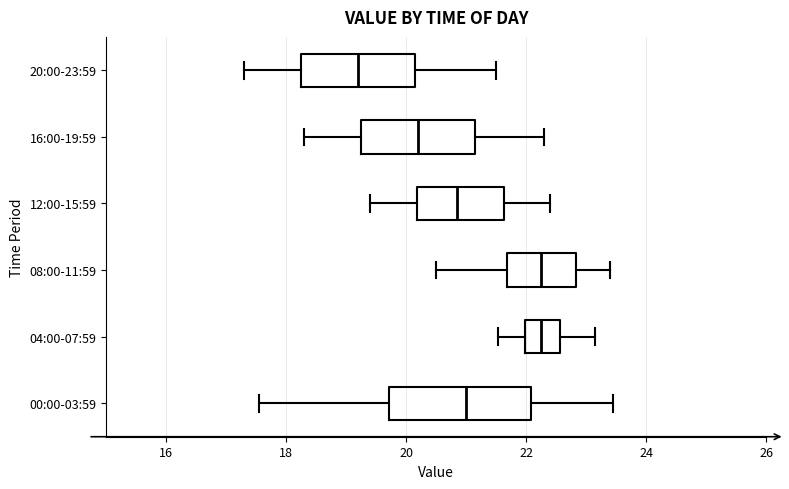

Reading bottom to top, transcribe this box plot: for each box, give where its median line is, the range the box spans, and where its two whiskers end, as read against the x-axis. The values are not printed on the chart, so give them approximately, as read against the axis.

00:00-03:59: median 21.0, box 19.8 to 22.0, whiskers 17.6 to 23.4
04:00-07:59: median 22.2, box 22.0 to 22.6, whiskers 21.6 to 23.2
08:00-11:59: median 22.2, box 21.6 to 22.8, whiskers 20.6 to 23.4
12:00-15:59: median 20.8, box 20.2 to 21.6, whiskers 19.4 to 22.4
16:00-19:59: median 20.2, box 19.2 to 21.2, whiskers 18.4 to 22.4
20:00-23:59: median 19.2, box 18.2 to 20.2, whiskers 17.4 to 21.6